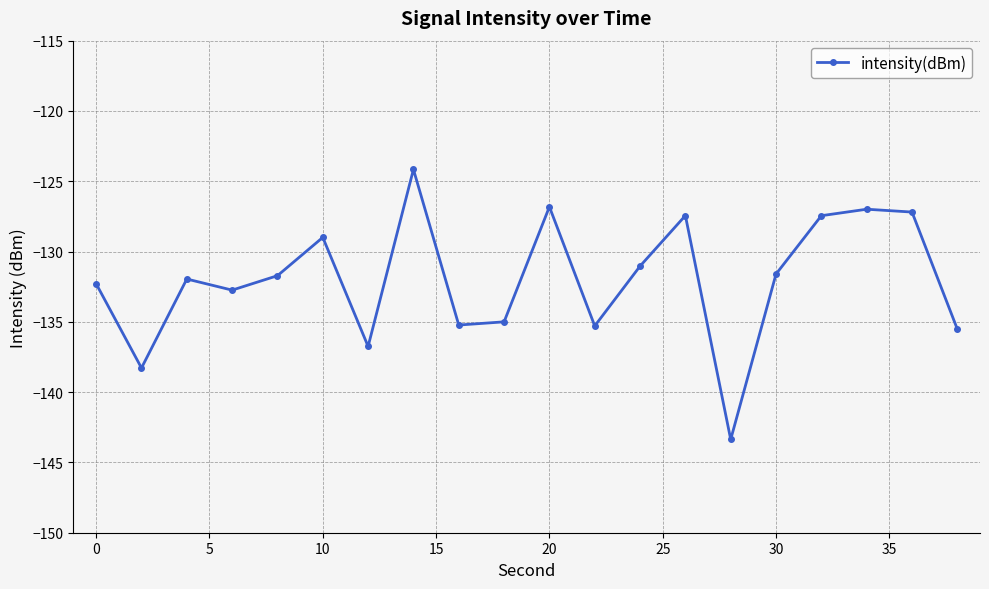

True or false: there are more than 2 points higher than both neighbors.

True